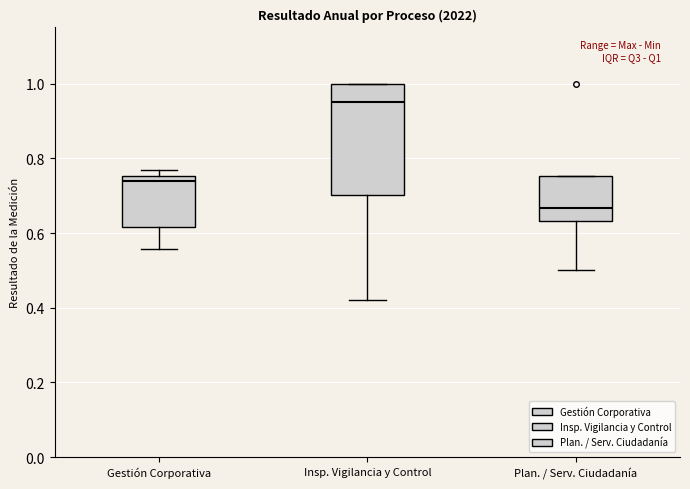

Which box has the lowest median line?

Plan. / Serv. Ciudadanía